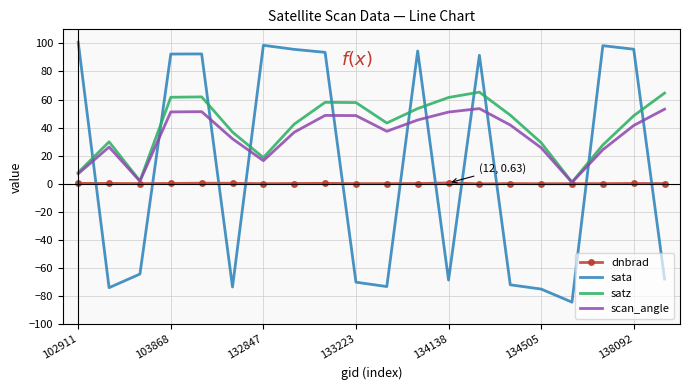

In dnbrad, how many points are lower than both neighbors (excluding endpoints)?

6